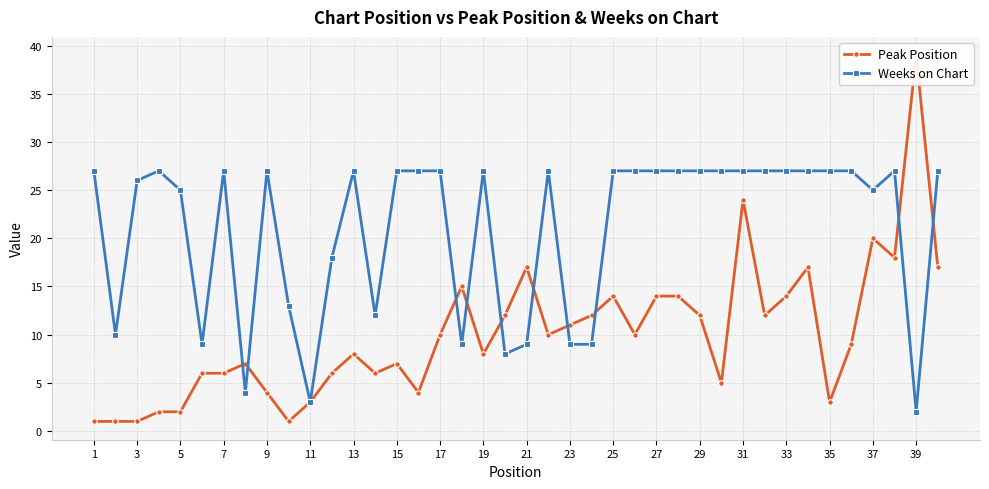

True or false: Weeks on Chart has more than 0 interior local peaks.

True